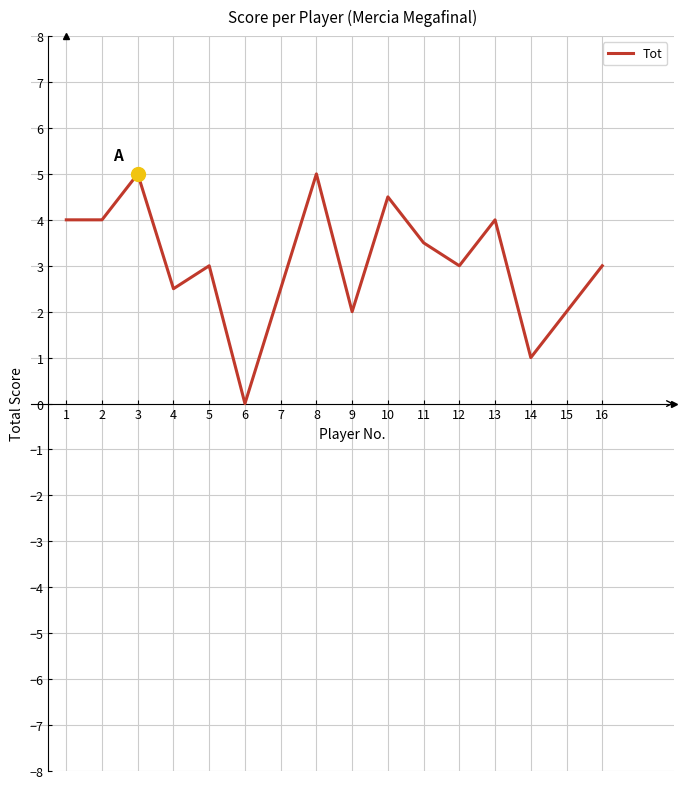

What is the change in value from 8 to 14?

-4.0